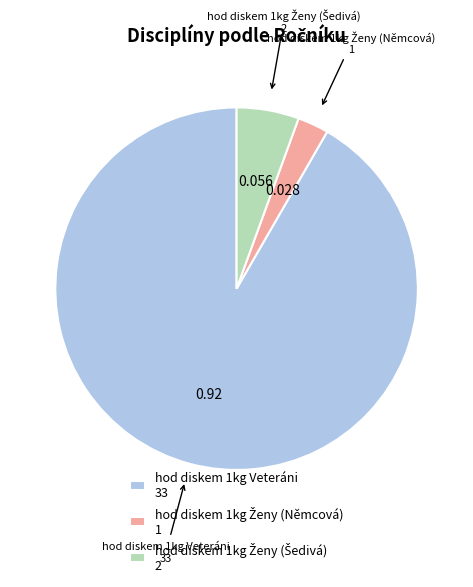

Which slice represents more than half of the pie?

hod diskem 1kg Veteráni